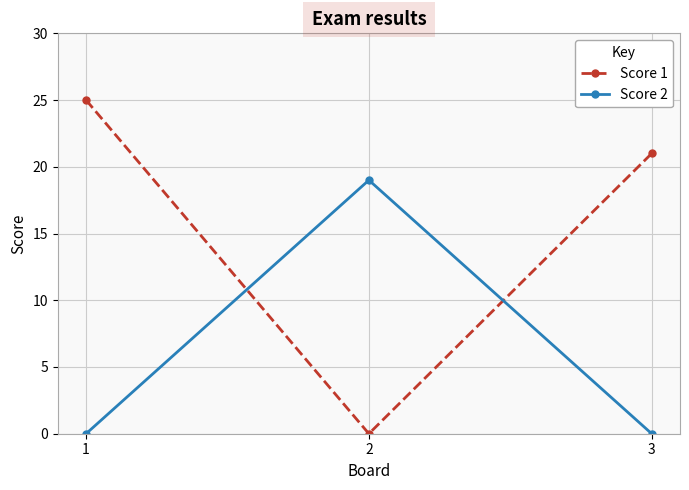

Is the value of Score 2 at 2 greater than the value of Score 1 at 3?

No